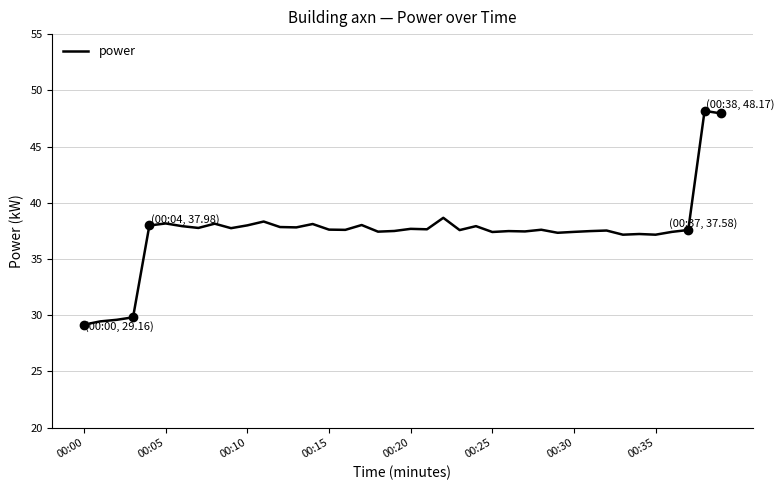

What is the greatest value displayed?

48.2